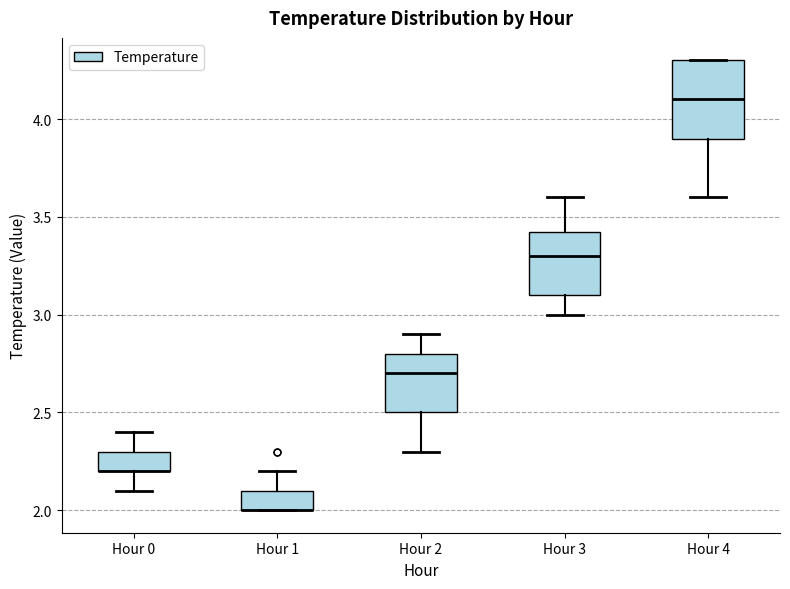

Reading left to right, read every box against the y-axis: the position of its median line, the range the box covers, and the ends of its whiskers. The values are not printed on the chart, so give them approximately, as read against the axis.

Hour 0: median 2.20 (drawn on the box's lower edge), box 2.20 to 2.30, whiskers 2.10 to 2.40
Hour 1: median 2.00 (drawn on the box's lower edge), box 2.00 to 2.10, whiskers 2.00 to 2.20
Hour 2: median 2.70, box 2.50 to 2.80, whiskers 2.30 to 2.90
Hour 3: median 3.30, box 3.10 to 3.45, whiskers 3.00 to 3.60
Hour 4: median 4.10, box 3.90 to 4.30, whiskers 3.60 to 4.30